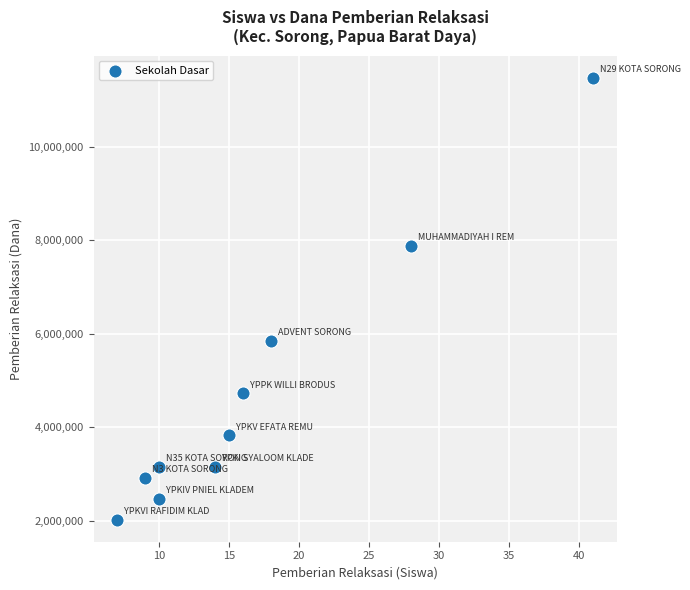

What Y value in the scatter plot is closest to 6750000?

5850000